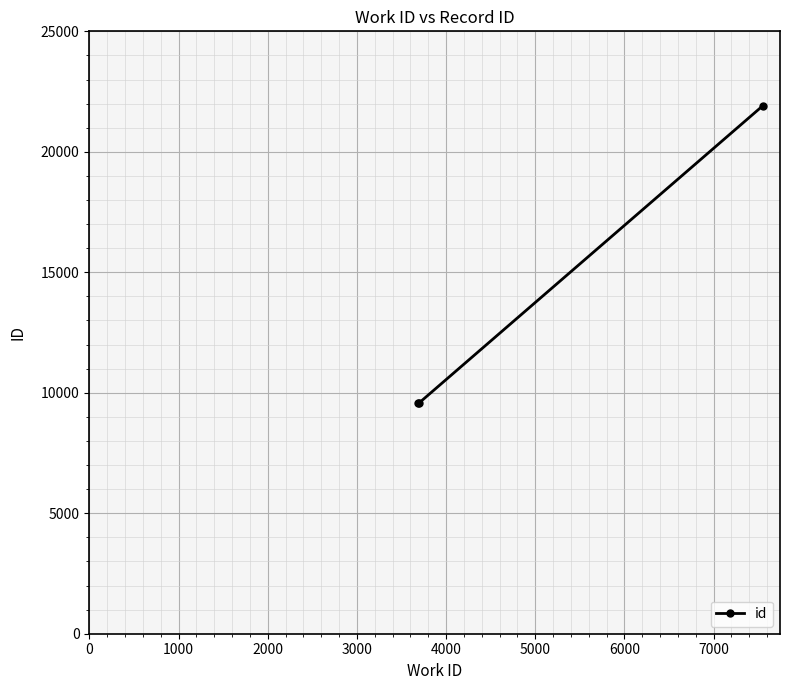

What is the sum of all values?

41055